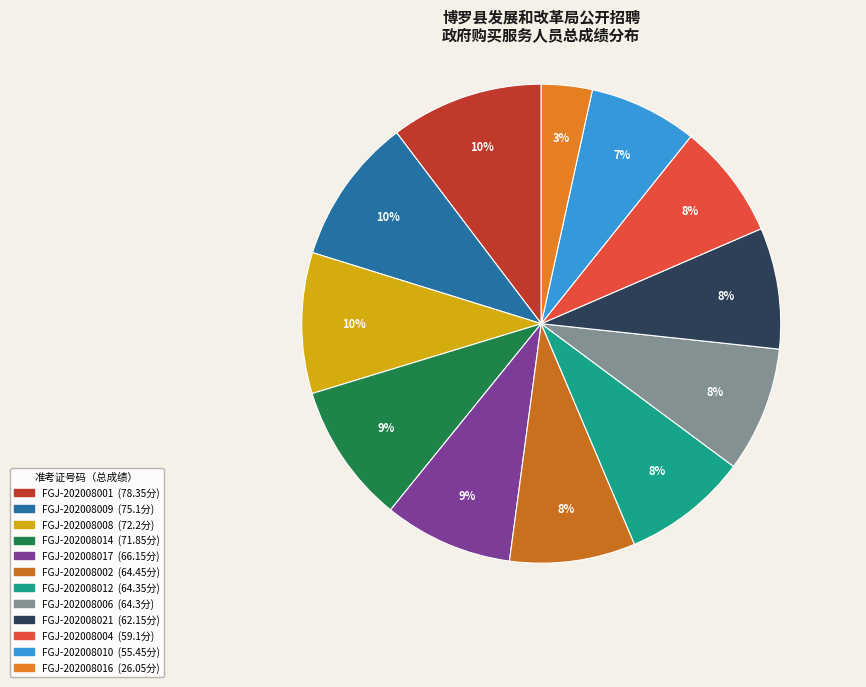

How many segments does this pie chart have?

12